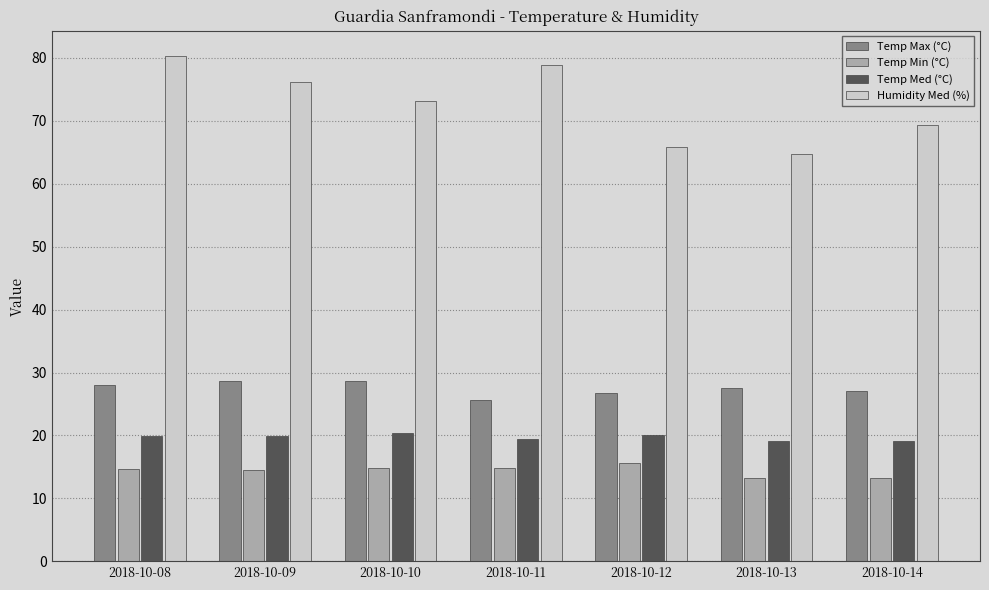

Which series has the largest total across all categories?

Humidity Med (%)